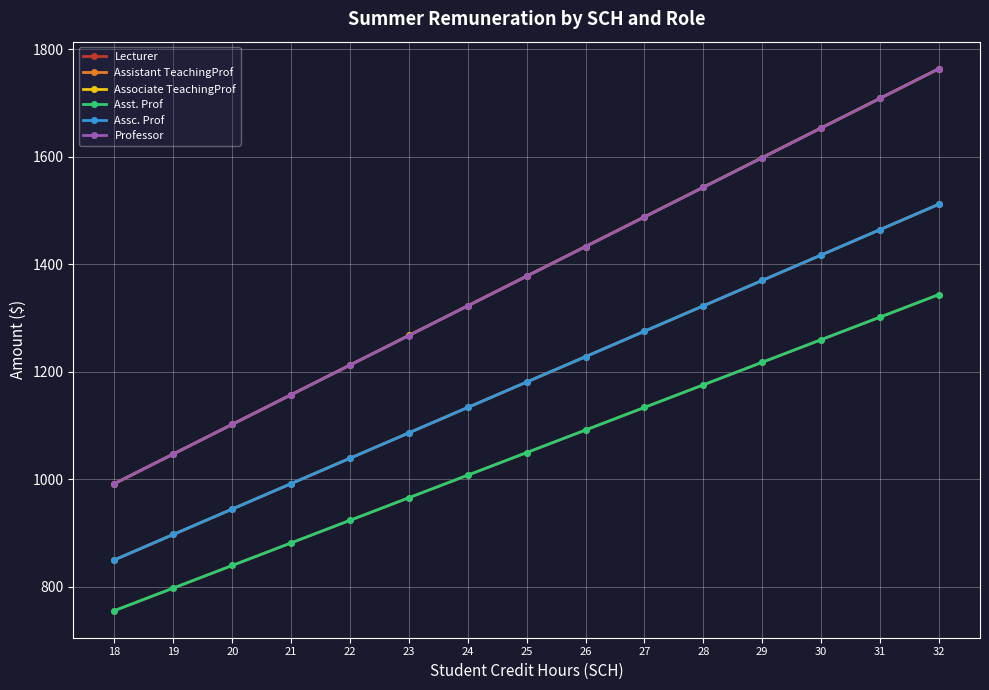

Between 24 and 32, which series saw the biggest shift?

Associate TeachingProf